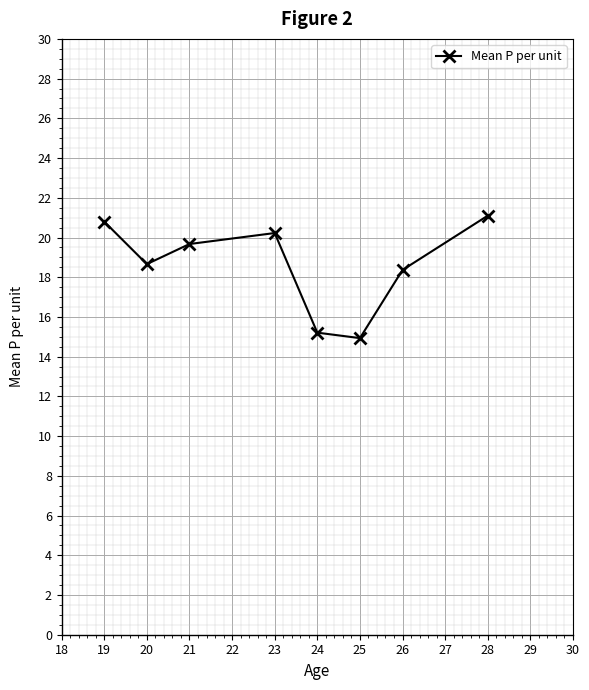

The chart shows a value of 19.7 at 21. True or false?

True